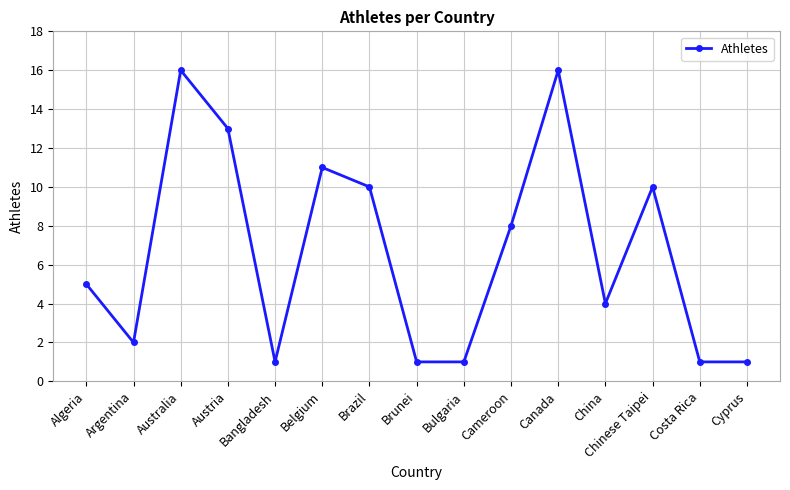

How many lines are shown in the chart?

1